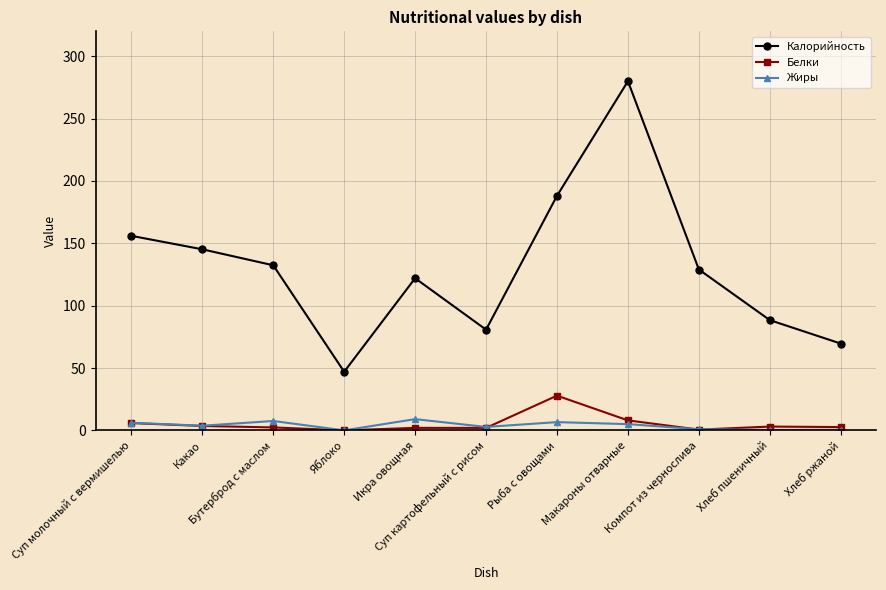

How many data points does each series have?

11